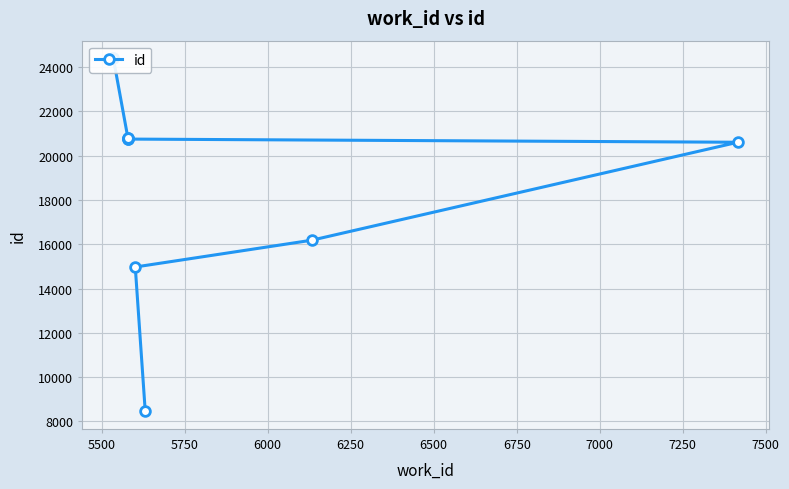

The chart shows a value of 35027 at 7500. True or false?

False